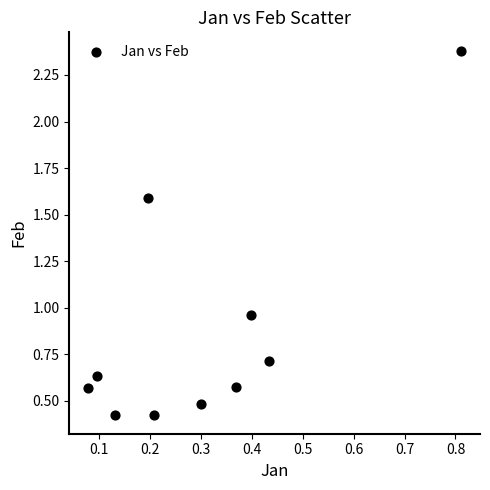

What is the average X value?

0.3